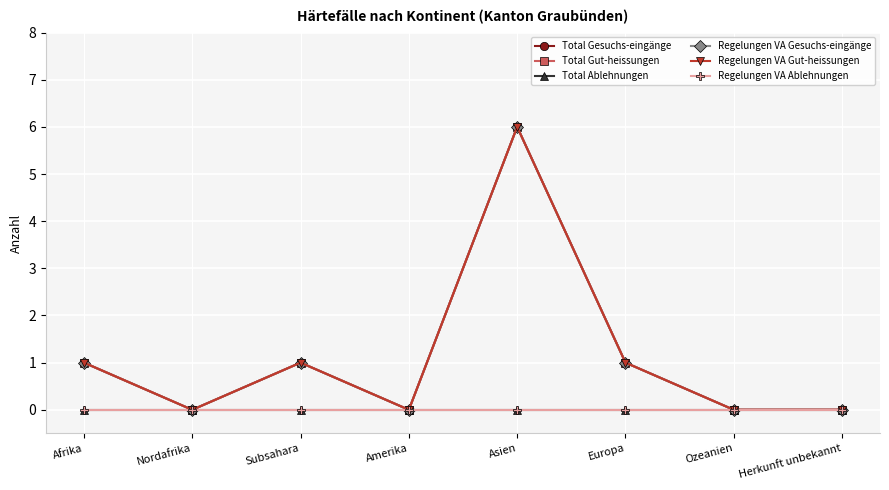

What is the difference between the maximum and minimum values in the Regelungen VA Gut-heissungen series?

6